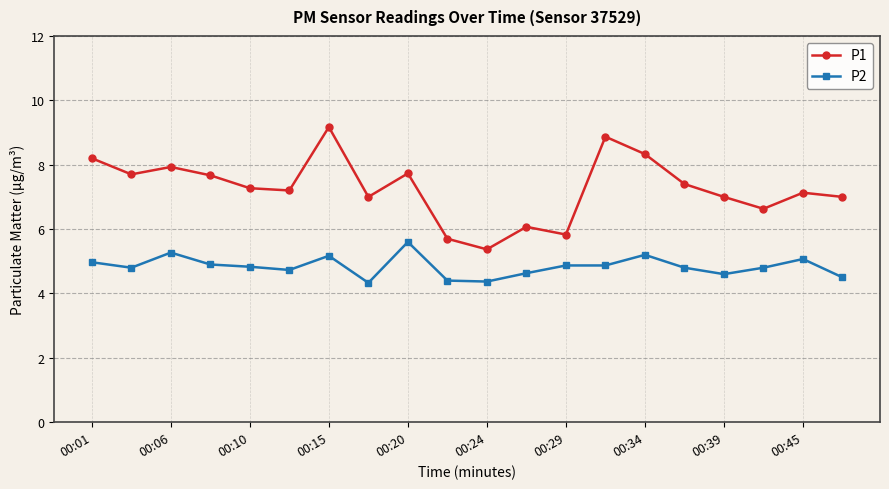

What is the value of the P2 point at the 5th from the left?

4.8